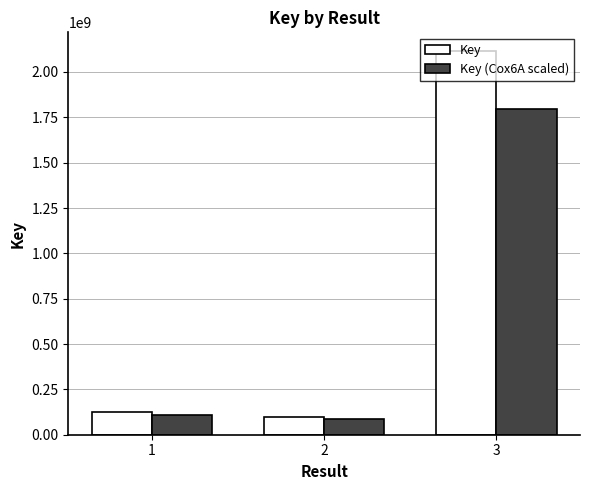

Is it true that Key equals 127572819.0 at 1?

True